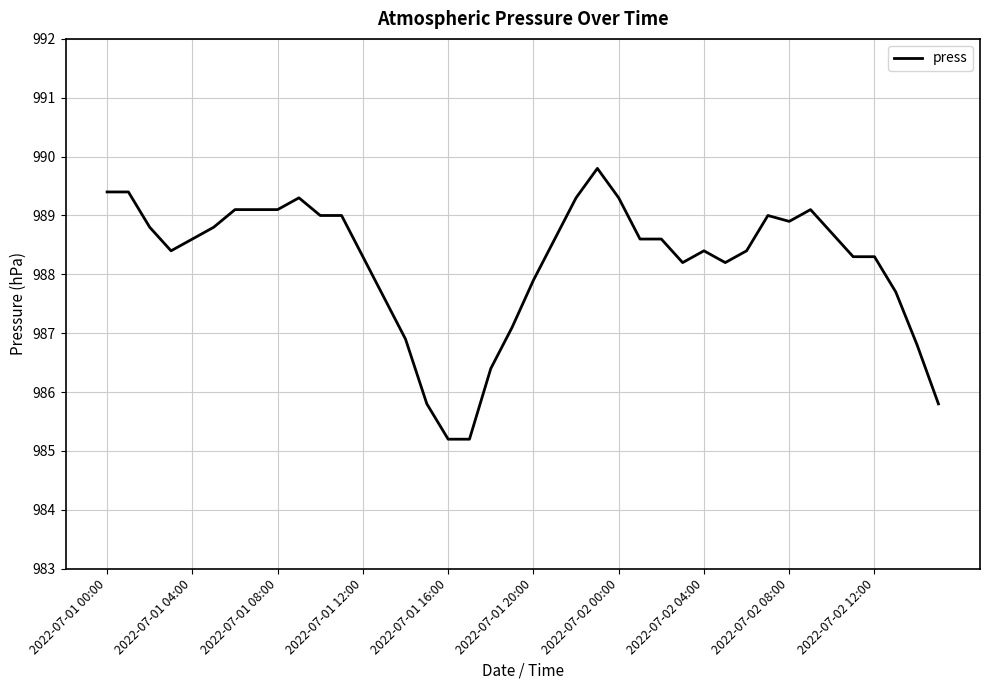

What is the difference between the maximum and minimum values?

4.6